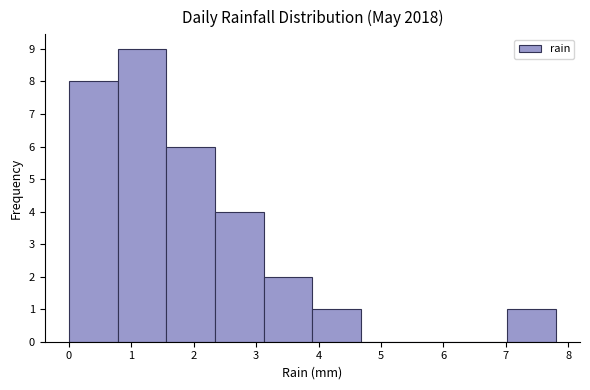

Reading left to right, transcribe this chart: for each bar, give the range it covers on the x-axis and its height. Neither the bar edges nor the heights are printed on the chart, so give them approximately, as read against the axes.

0.00 to 0.78: 8
0.78 to 1.56: 9
1.56 to 2.34: 6
2.34 to 3.12: 4
3.12 to 3.90: 2
3.90 to 4.68: 1
4.68 to 5.46: 0
5.46 to 6.24: 0
6.24 to 7.02: 0
7.02 to 7.80: 1